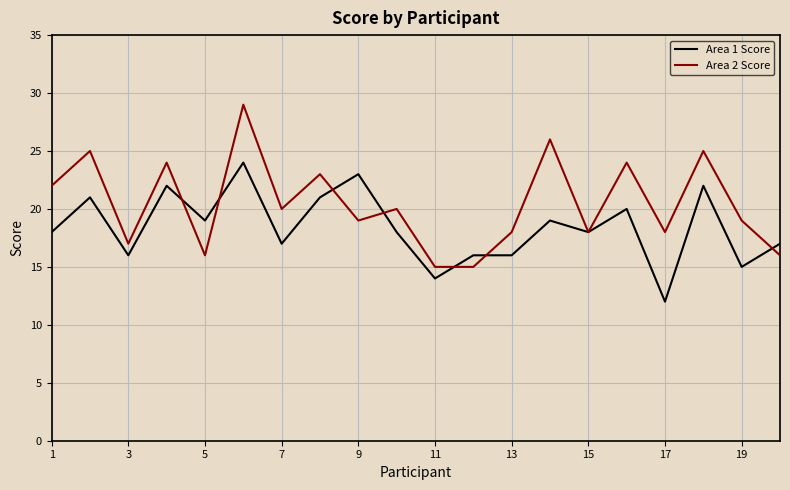

What is the sum of all Area 2 Score values?

409